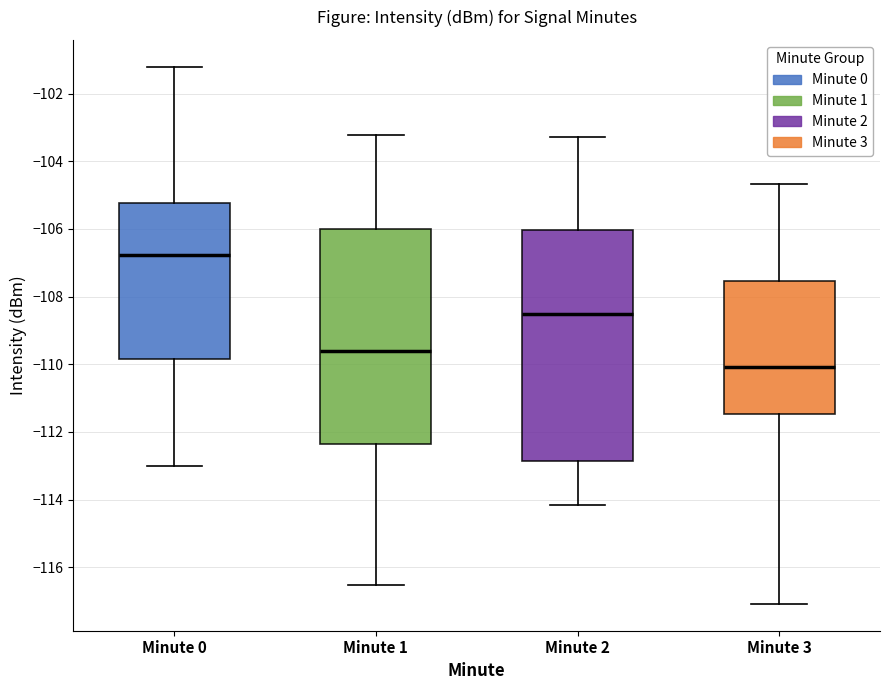

Reading left to right, read every box against the y-axis: the position of its median line, the range the box covers, and the ends of its whiskers. The values are not printed on the chart, so give them approximately, as read against the axis.

Minute 0: median -106.8, box -109.8 to -105.2, whiskers -113.0 to -101.2
Minute 1: median -109.6, box -112.4 to -106.0, whiskers -116.6 to -103.2
Minute 2: median -108.4, box -112.8 to -106.0, whiskers -114.2 to -103.2
Minute 3: median -110.0, box -111.4 to -107.6, whiskers -117.0 to -104.6